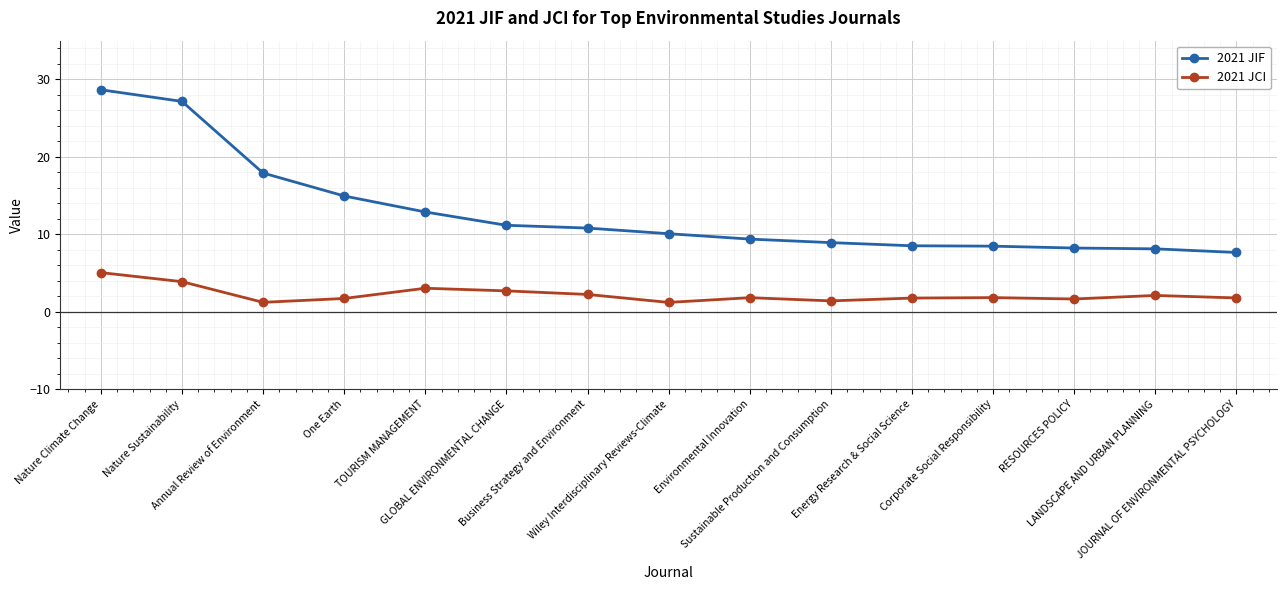

What is the label of the 11th point from the left?

Energy Research & Social Science